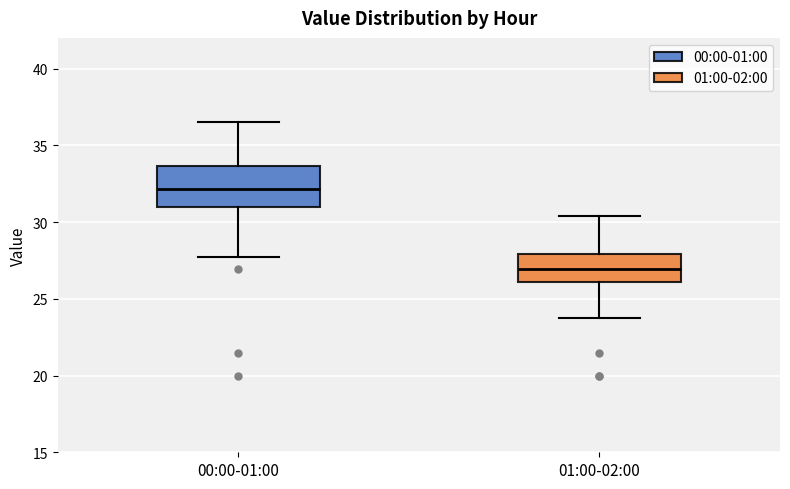

Reading left to right, transcribe this box plot: for each box, give where its median line is, the range the box spans, and where its two whiskers end, as read against the y-axis. The values are not printed on the chart, so give them approximately, as read against the axis.

00:00-01:00: median 32.0, box 31.0 to 33.5, whiskers 28.0 to 36.5
01:00-02:00: median 27.0, box 26.0 to 28.0, whiskers 24.0 to 30.5